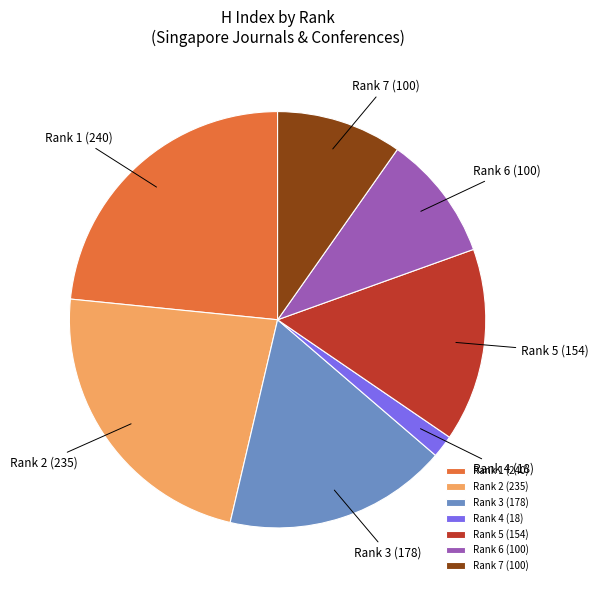

Is there a majority slice in this chart?

No